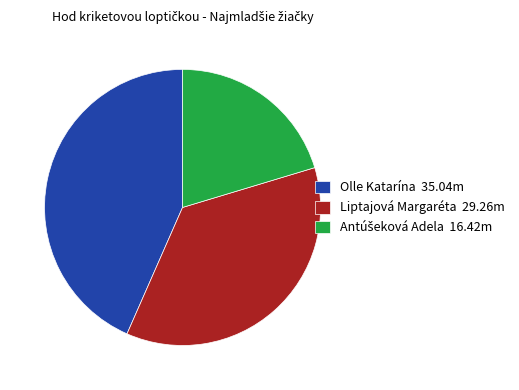

How many segments does this pie chart have?

3